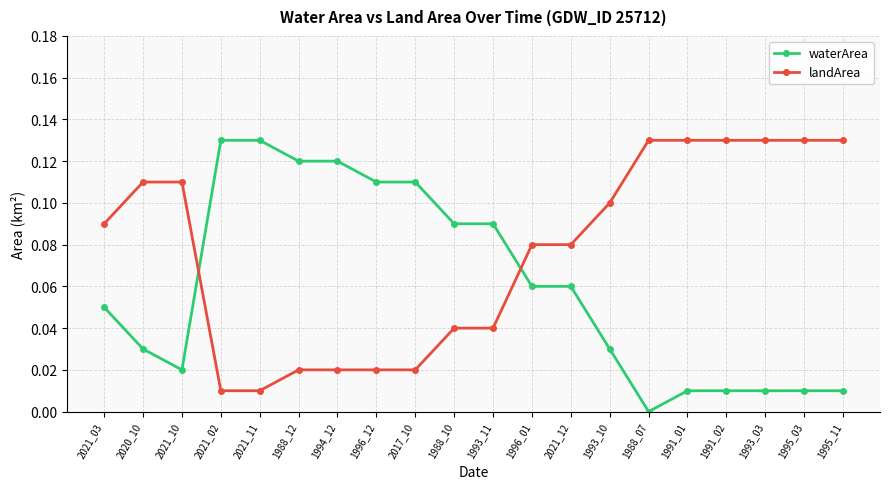

At how many categories does at least one series exceed 0?

20